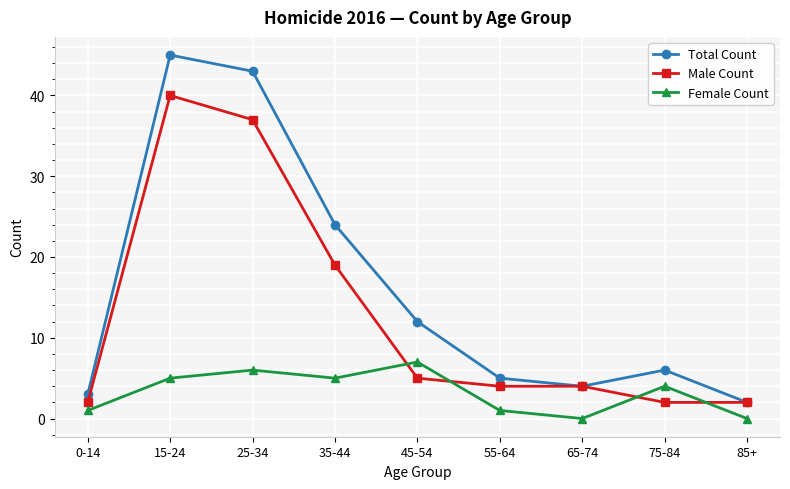

Where does the Total Count series first go above 6?

15-24